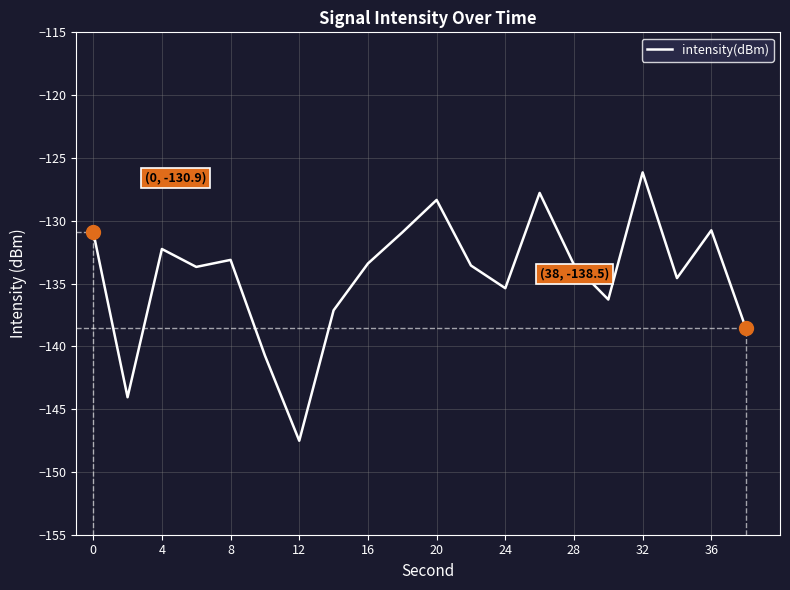

Is this an area chart (filled region under the line)?

No